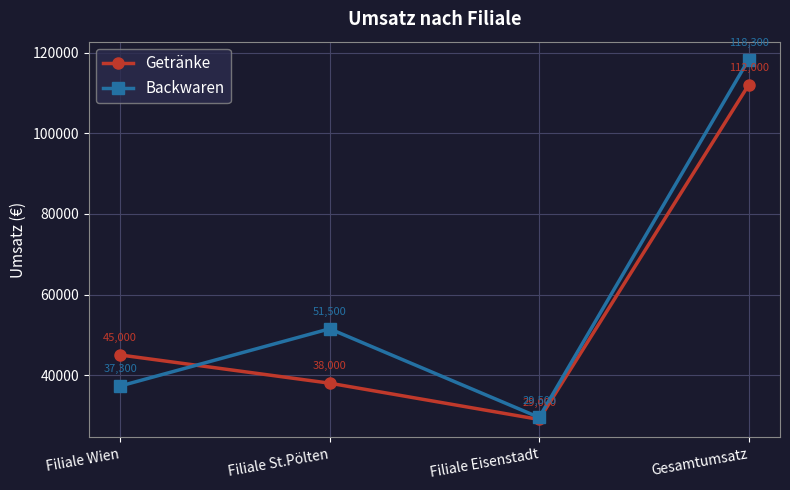

Which series has the largest range (max minus min)?

Backwaren